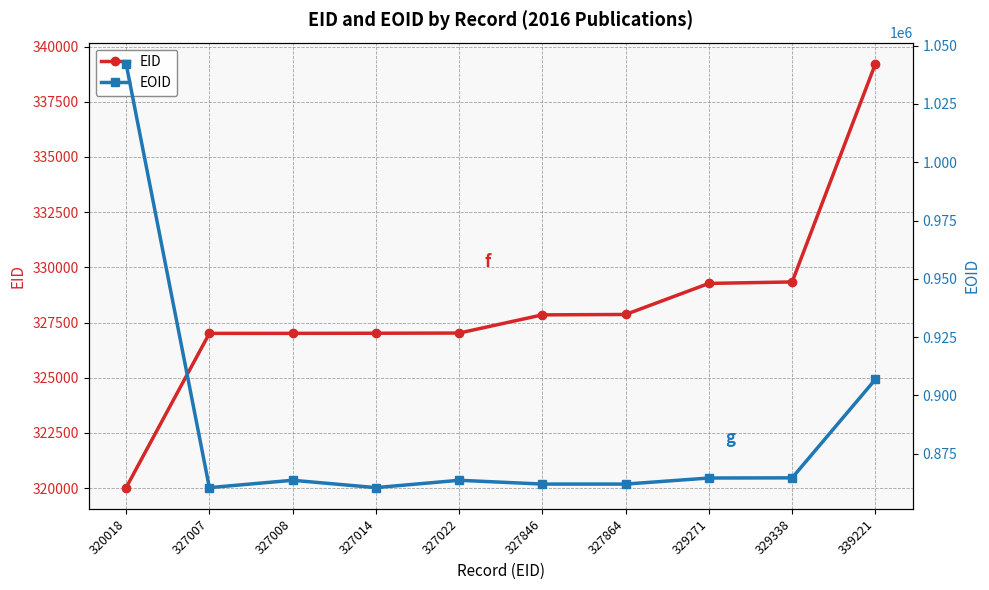

Does the chart display data point markers on the line(s)?

Yes